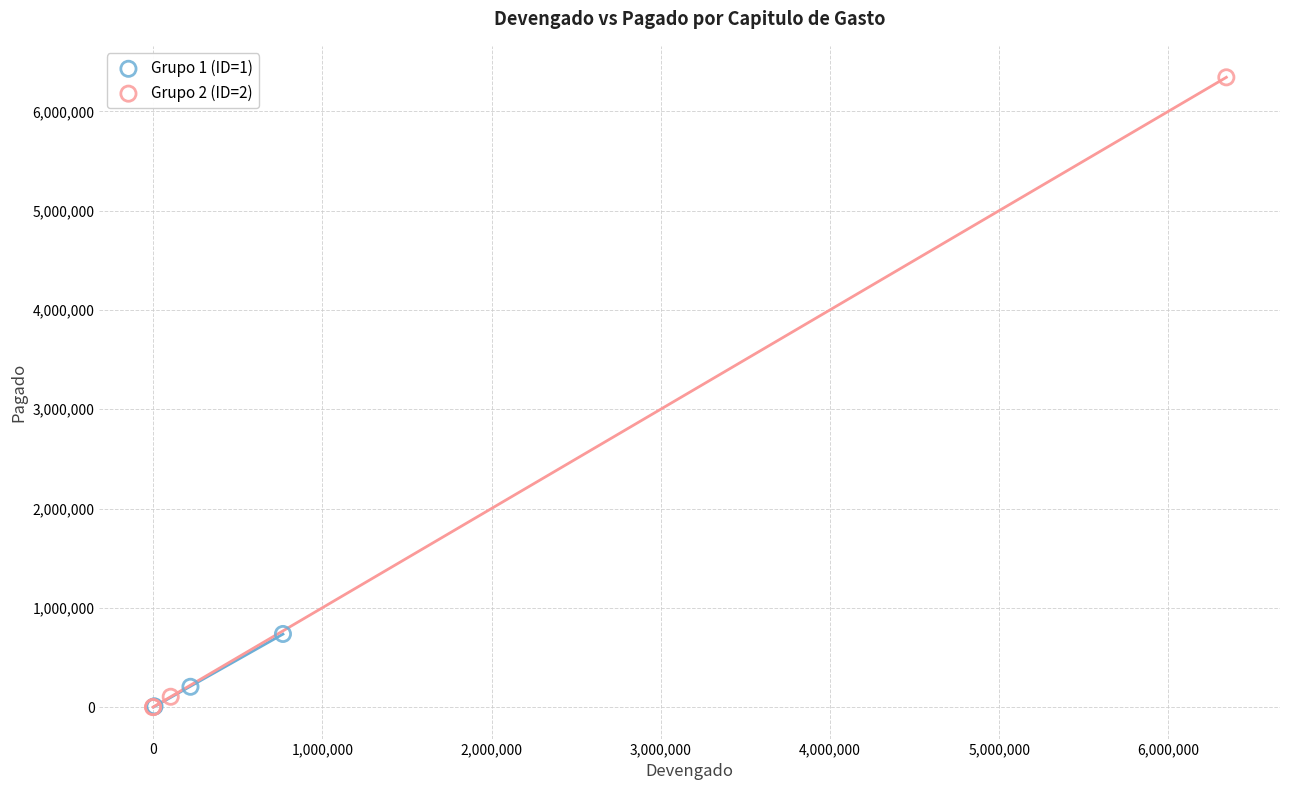

Which series has the widest spread of Y values?

Grupo 2 (ID=2)